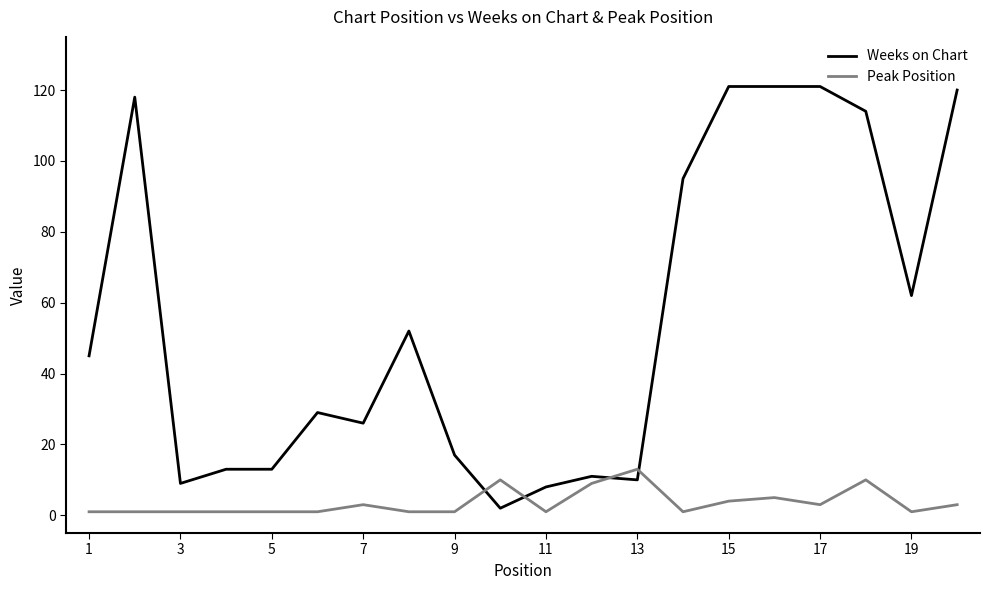

True or false: Weeks on Chart and Peak Position intersect in this chart.

True